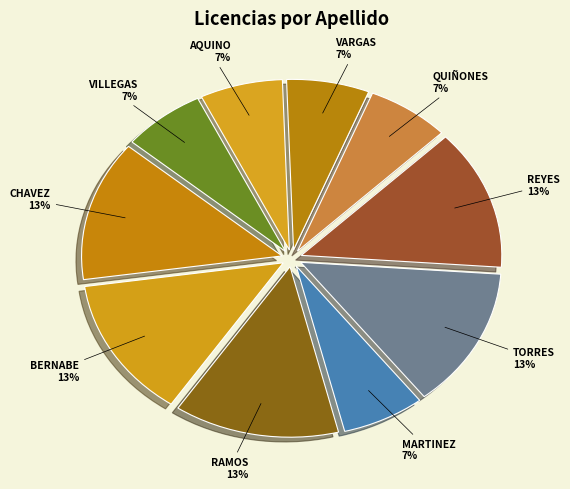

To the nearest percent, what percentage of the pie is MARTINEZ?

7%